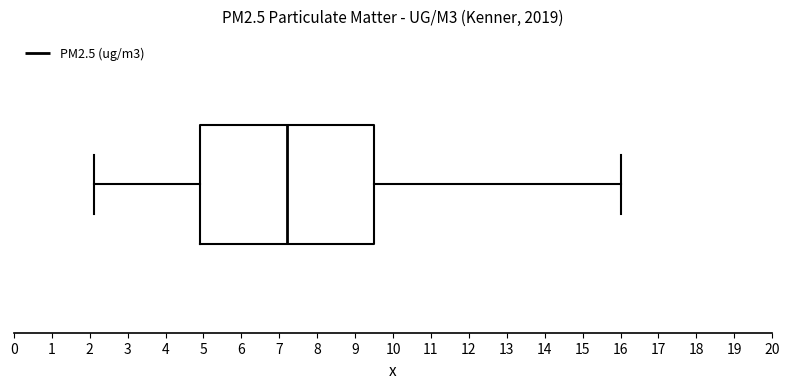

Read this box plot against the x-axis: the position of the median line, the range covered by the box, and the ends of both whiskers. The values are not printed on the chart, so give them approximately, as read against the axis.

median 7.2, box 4.9 to 9.5, whiskers 2.1 to 16.0